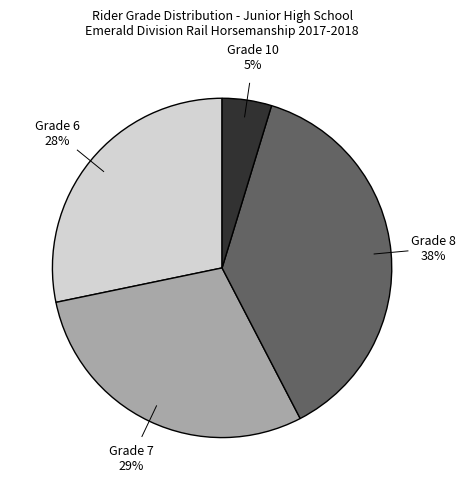

To the nearest percent, what is the average slice percentage?

25%